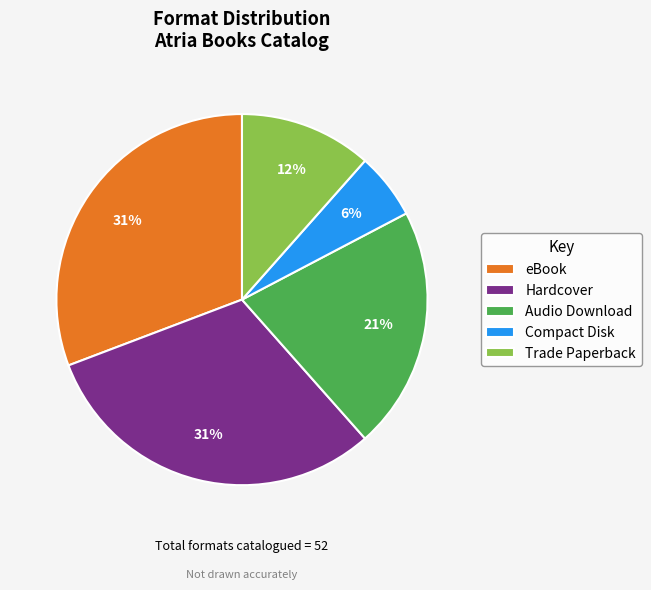

Is Hardcover the majority of the pie?

No